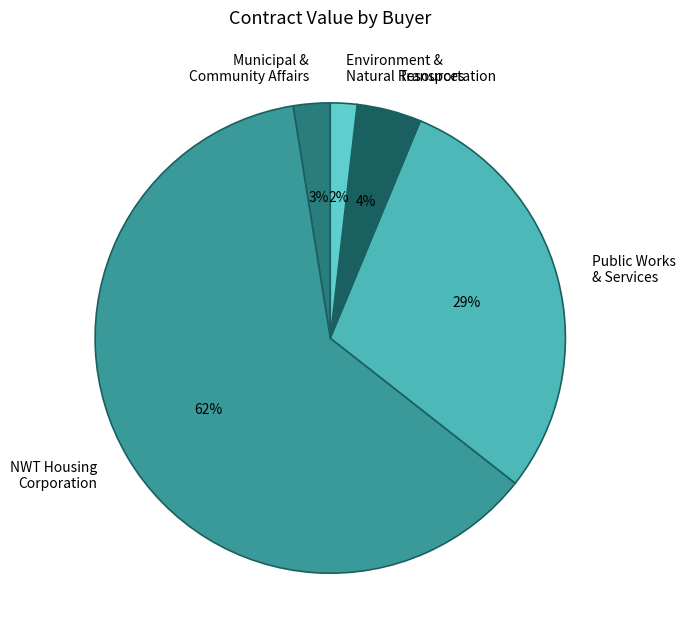

What percentage is the NWT Housing Corporation slice, to the nearest percent?

62%